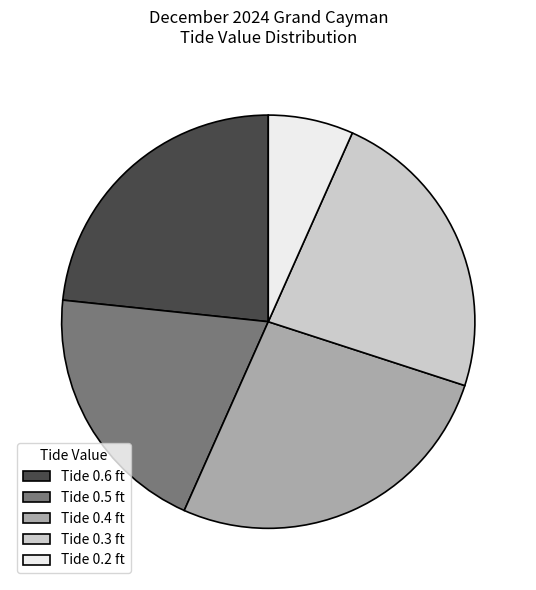

Is it true that Tide 0.4 ft is 27% of the pie?

True